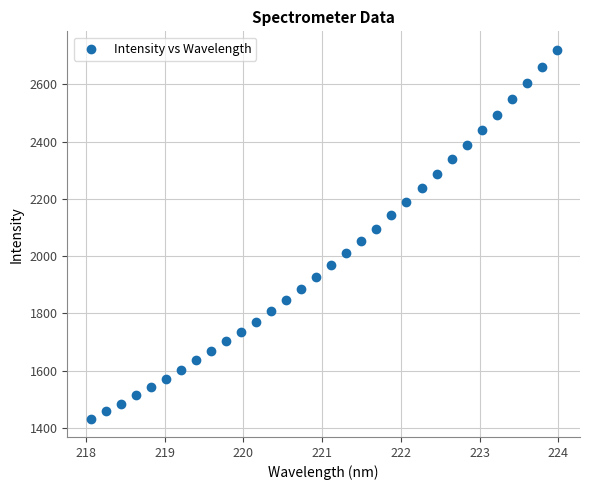

What is the range of Y values (max minus min)?

1289.1